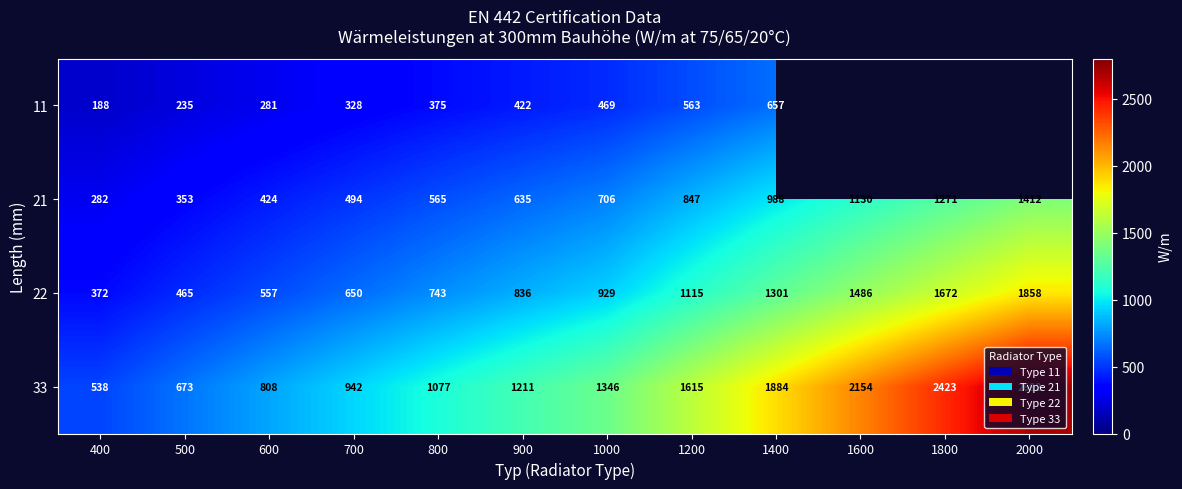

At which label is 33 closest to 1615?

1200